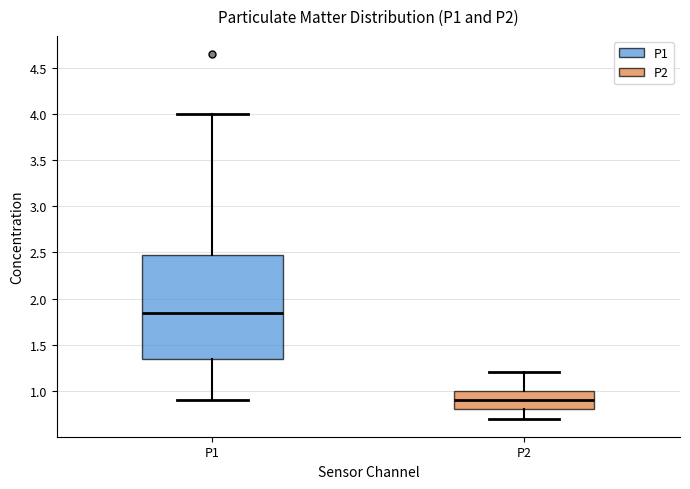

Which box's median line is the lowest?

P2